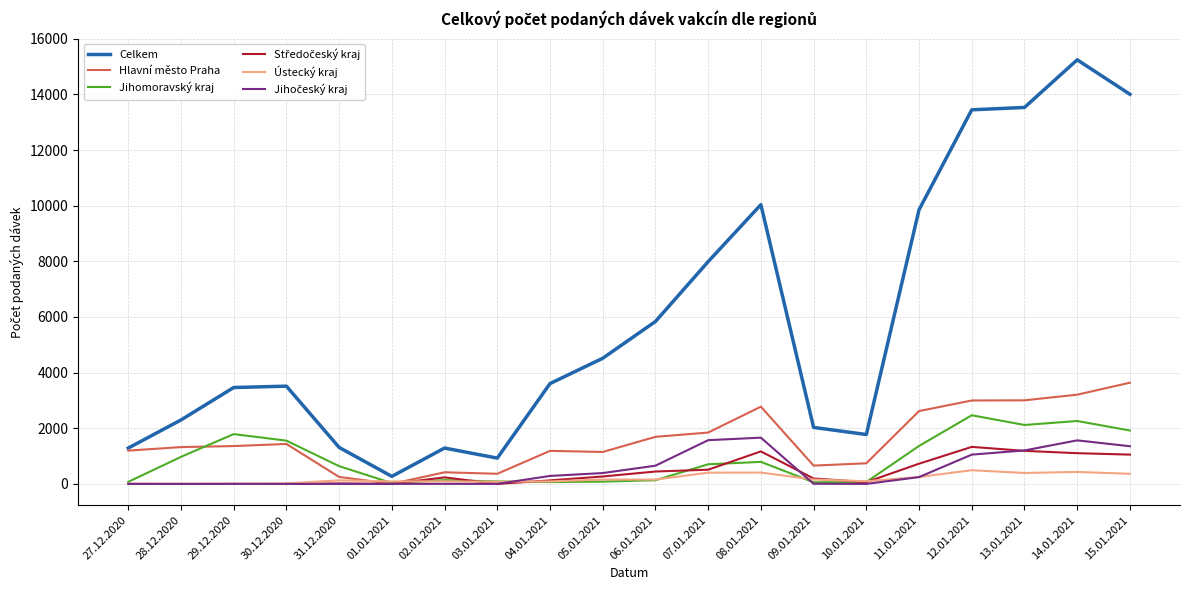

What is the difference between the highest and lowest values at 04.01.2021?

3540